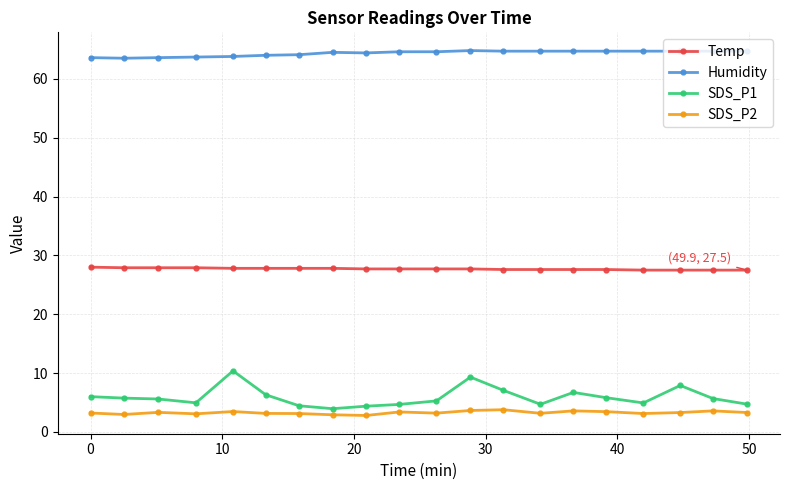

List the series in order of their peak value, highest first.

Humidity, Temp, SDS_P1, SDS_P2